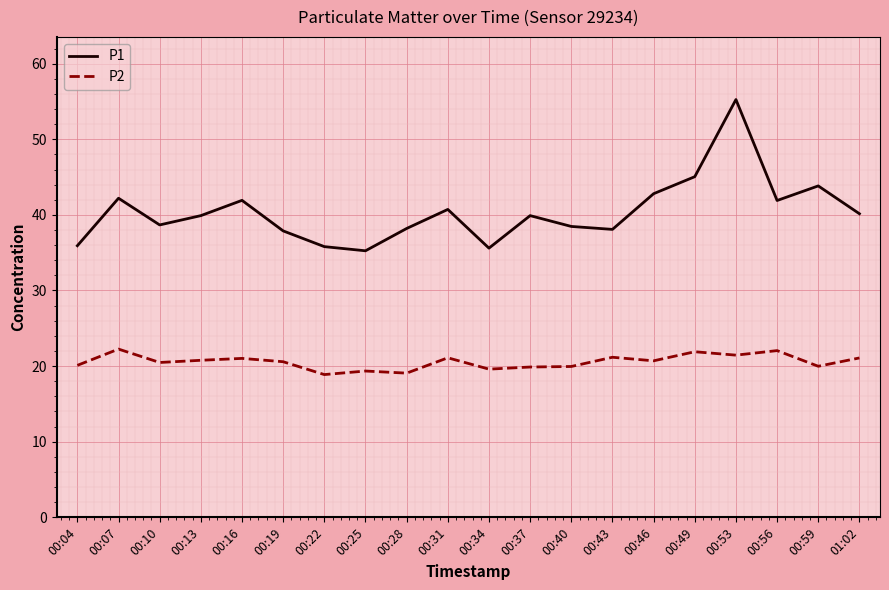

How many categories are shown in the chart?

20